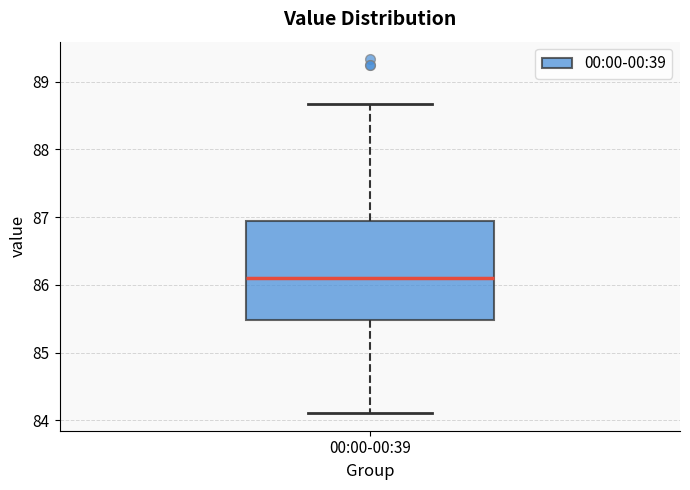

Where is the lower edge of the box for 00:00-00:39 on the y-axis? The values are not printed on the chart, so give them approximately, as read against the axis.

85.5